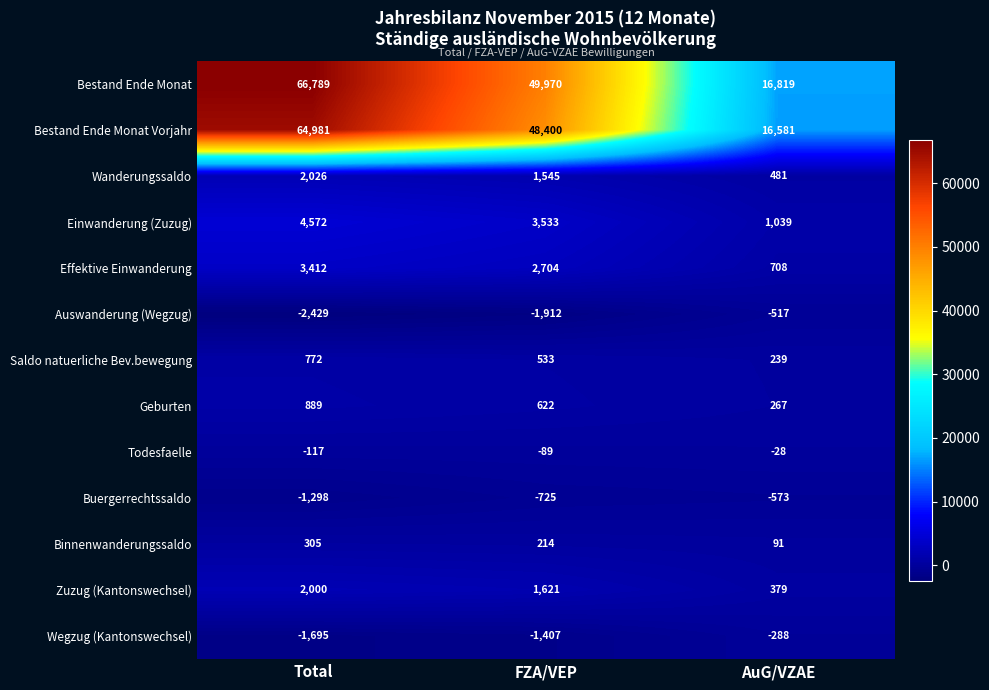

Which series has the widest spread of values?

Bestand Ende Monat